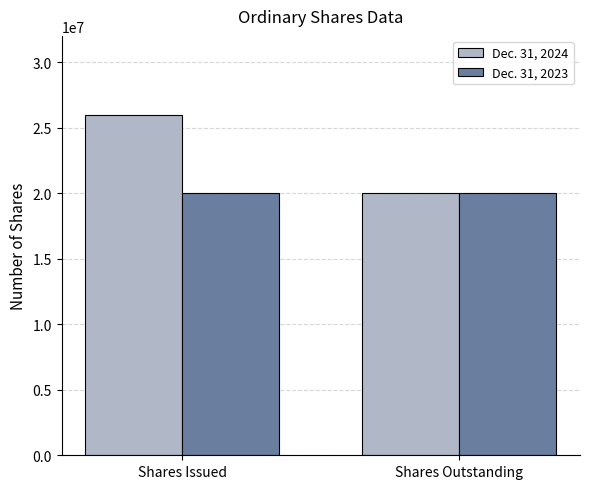

Reading left to right, extract all data points from this chart.

Dec. 31, 2024: 25976936	20000000
Dec. 31, 2023: 20000000	20000000